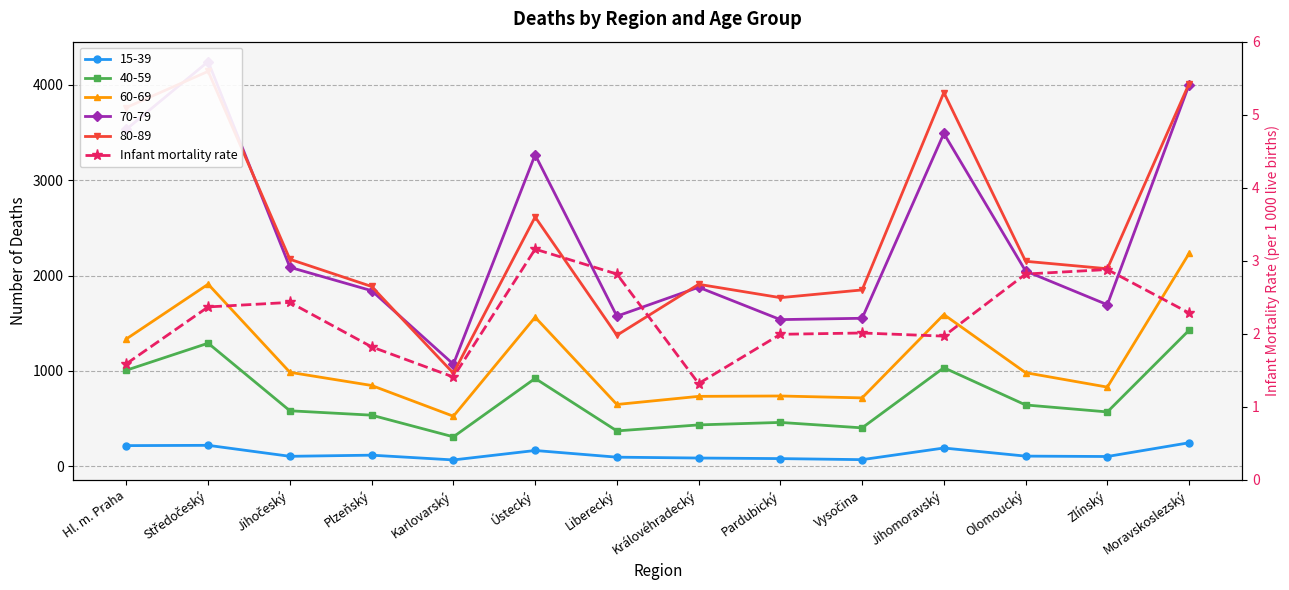

Approximately how many times larger is the value at Jihomoravský compared to Středočeský?

0.8